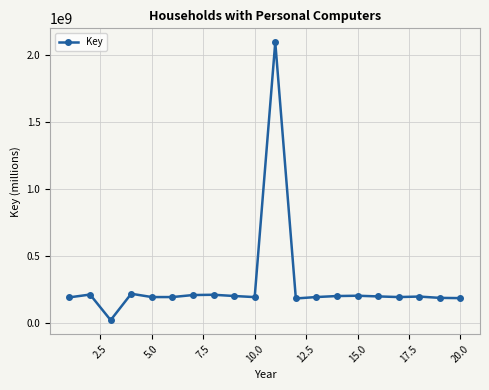

Count the number of data series in this chart.

1